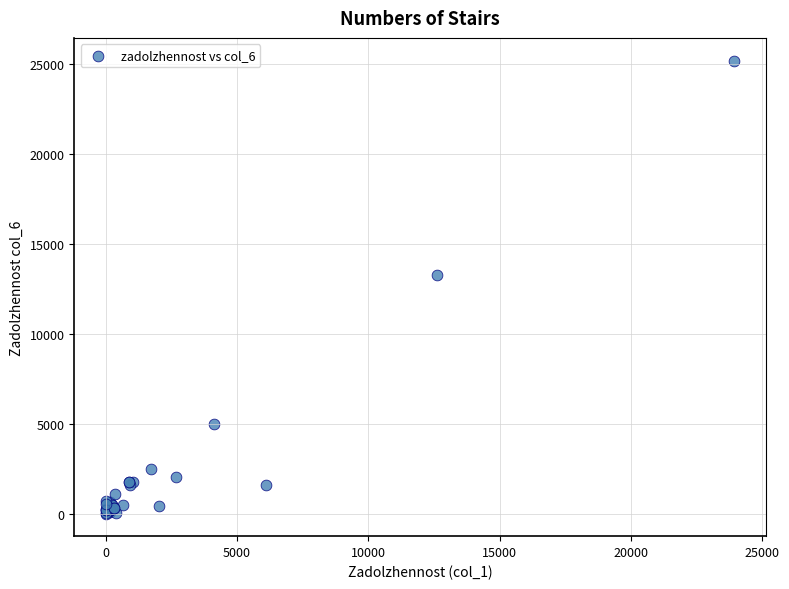

What Y value in the scatter plot is closest to 12597?

13263.8